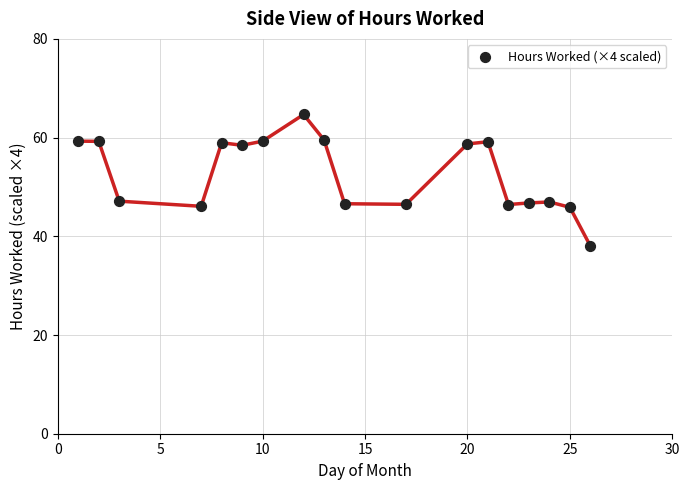

What is the range of X values (max minus min)?

25.0